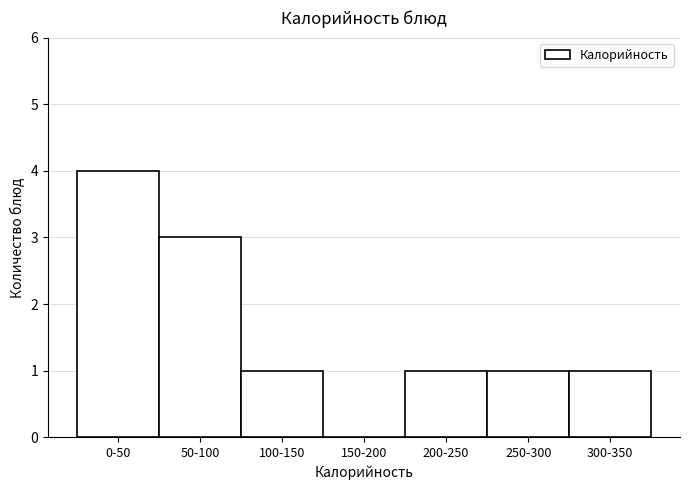

Reading right to left, extract all data points from this chart.

300-350=1	250-300=1	200-250=1	150-200=0	100-150=1	50-100=3	0-50=4